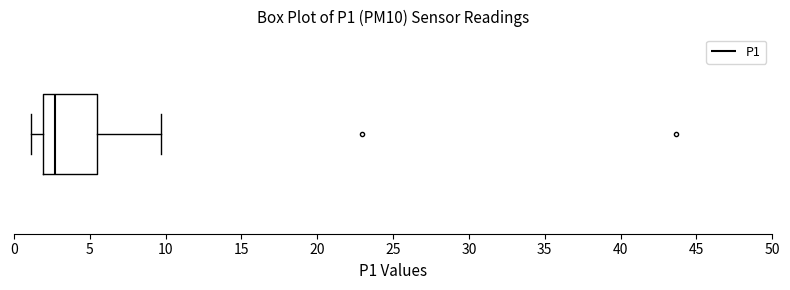

Read this box plot against the x-axis: the position of the median line, the range covered by the box, and the ends of both whiskers. The values are not printed on the chart, so give them approximately, as read against the axis.

median 2.5, box 2.0 to 5.5, whiskers 1.0 to 9.5